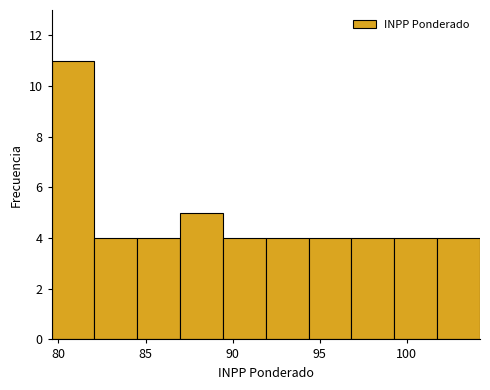

How tall is the bar that spans 97.0 to 99.5 on the x-axis? Neither the bar edges nor the heights are printed on the chart, so give them approximately, as read against the axes.

4